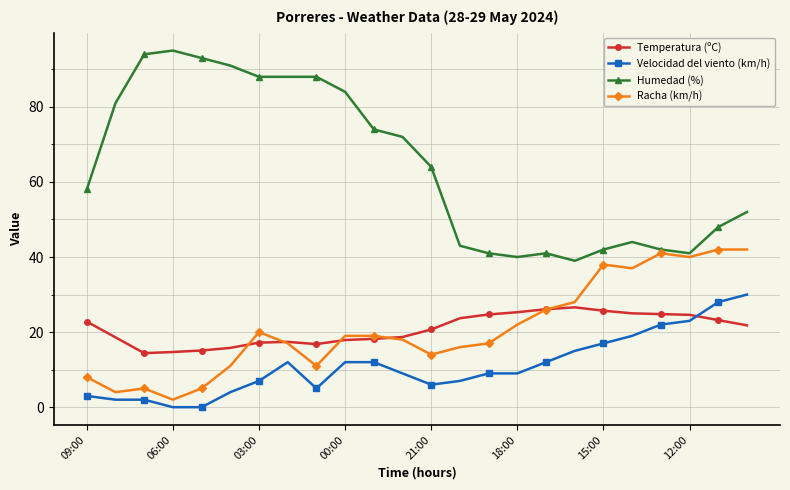

After their last crossing, which series has the higher values: Velocidad del viento (km/h) or Temperatura (ºC)?

Velocidad del viento (km/h)